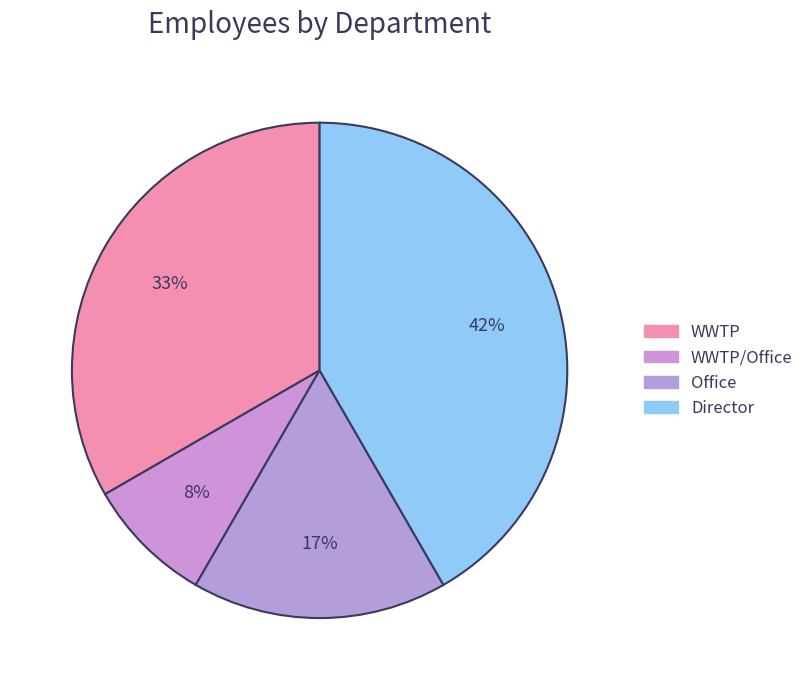

Is it true that WWTP is 33% of the pie?

True